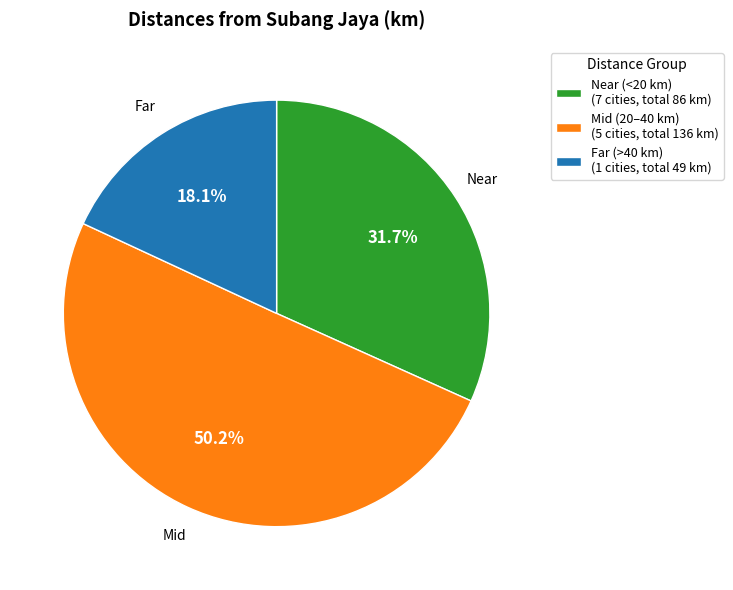

To the nearest percent, what is the average slice percentage?

33%